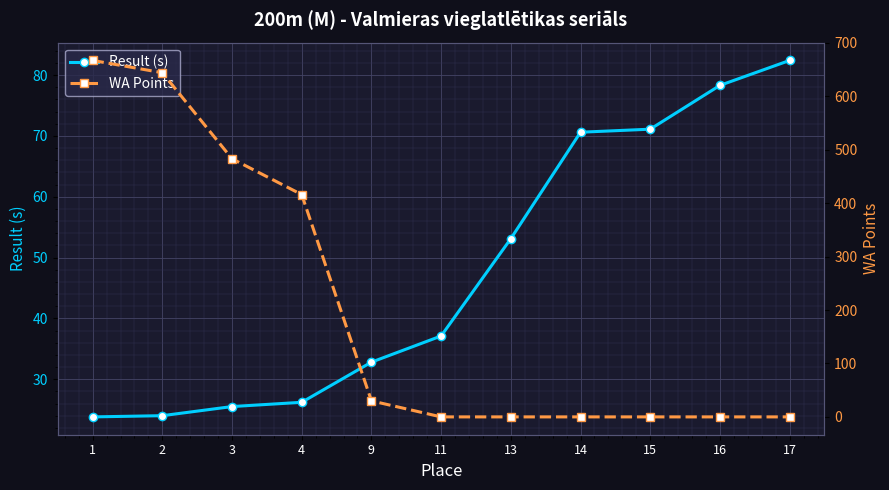

The value of WA Points at 1 is 1158.3. True or false?

False